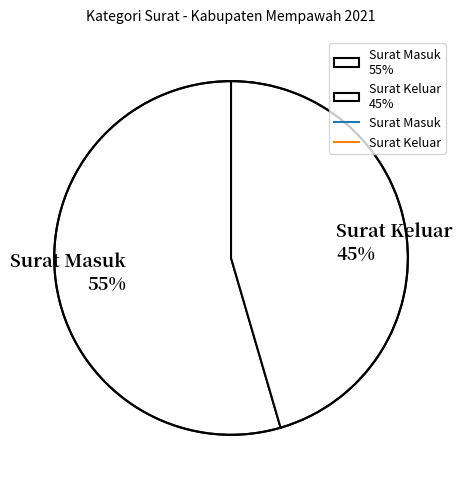

Between Surat Keluar and Surat Masuk, which is larger?

Surat Masuk